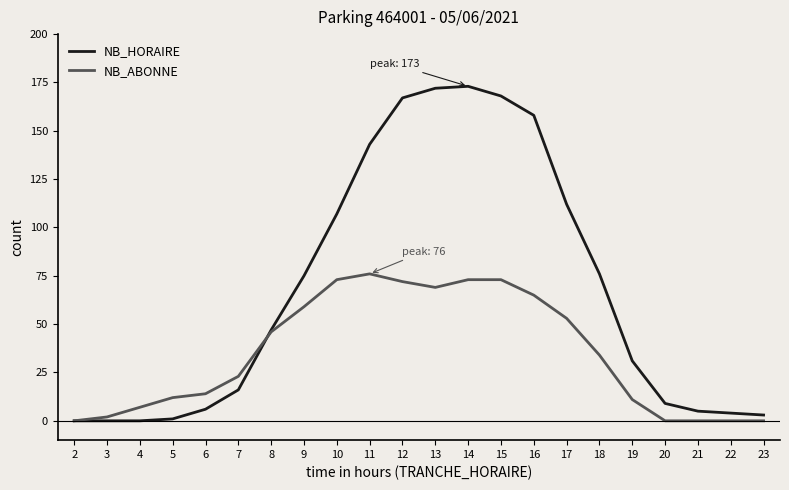

Which series has the widest spread of values?

NB_HORAIRE